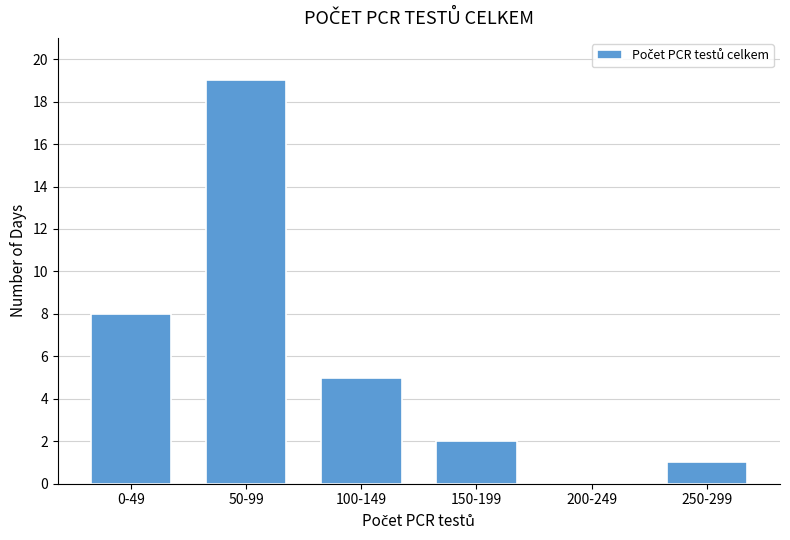

Reading left to right, what are all the values shown in this chart?

0-49=8	50-99=19	100-149=5	150-199=2	200-249=0	250-299=1